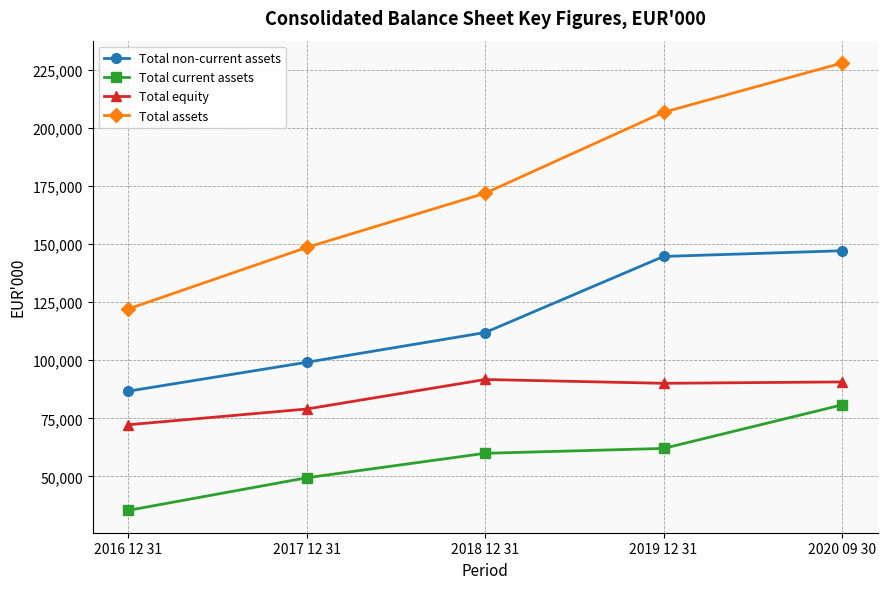

What is the value of the Total current assets point at the 2nd from the left?

49417